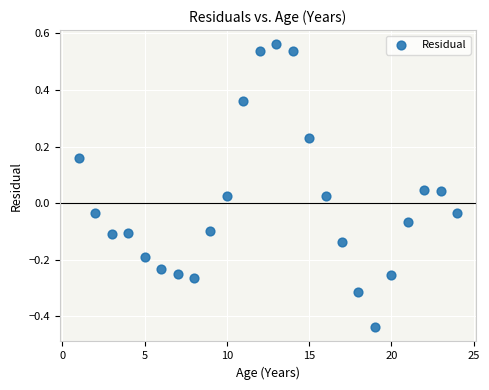

What is the range of X values (max minus min)?

23.0